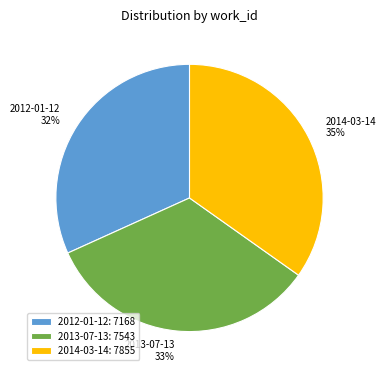

True or false: 2014-03-14 accounts for 26% of the total.

False